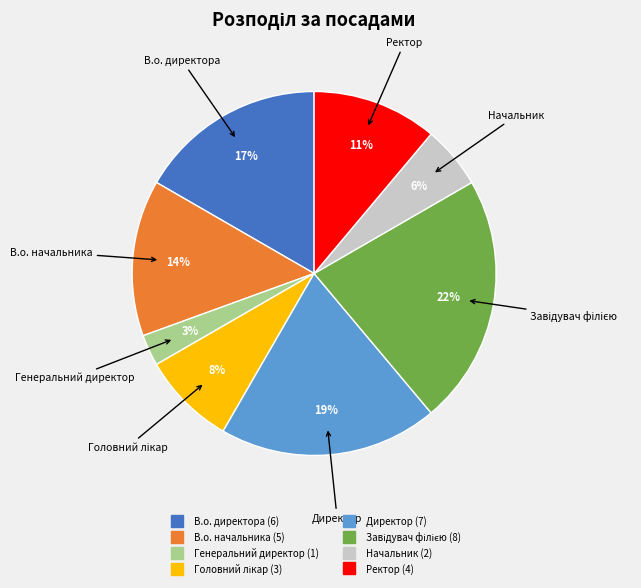

Combined, do Директор and Начальник account for over 50%?

No